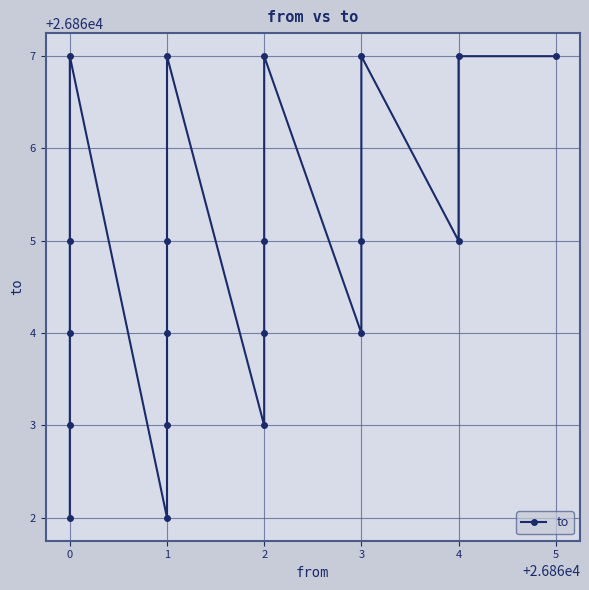

How many distinct data groups are displayed?

1